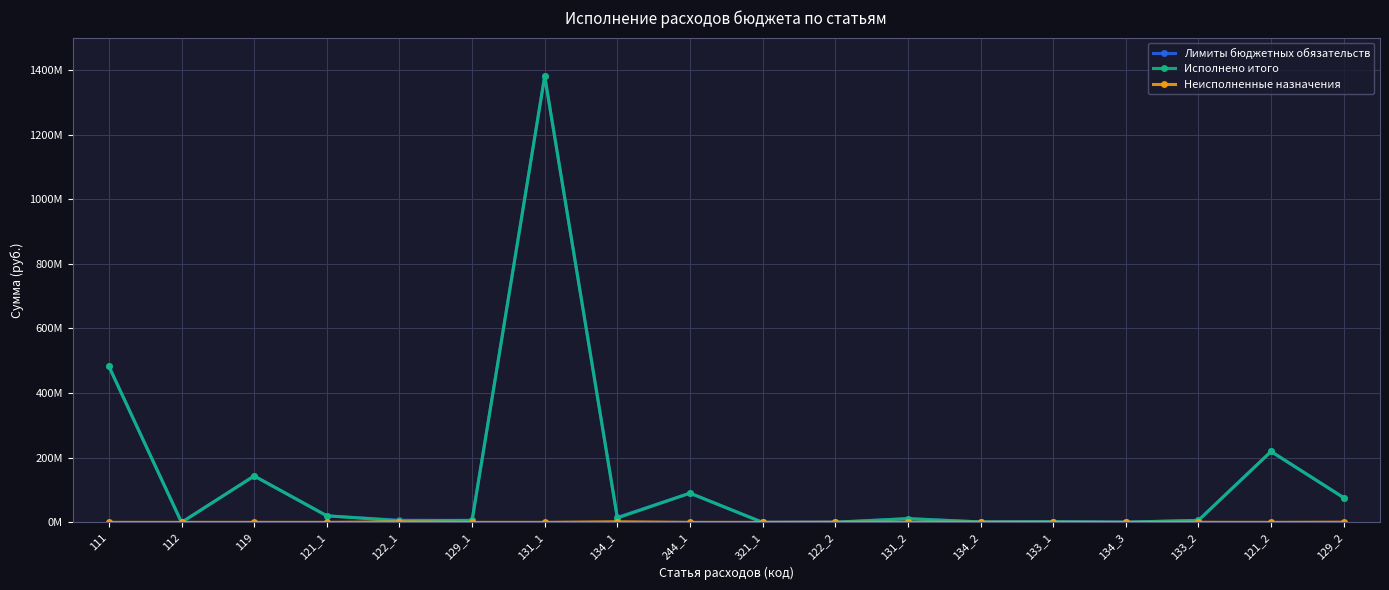

What is the highest value of the Исполнено итого series?

1380555600.0